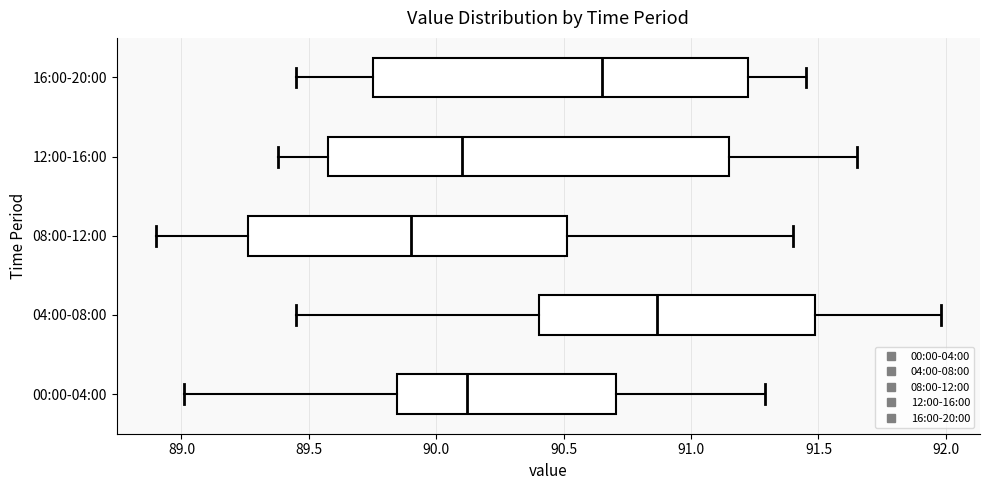

Which box's median line is the furthest to the left?

08:00-12:00